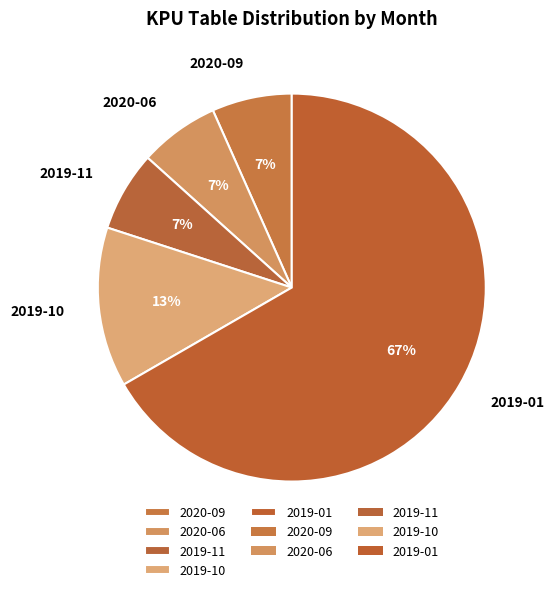

Which category has the biggest portion of the pie?

2019-01